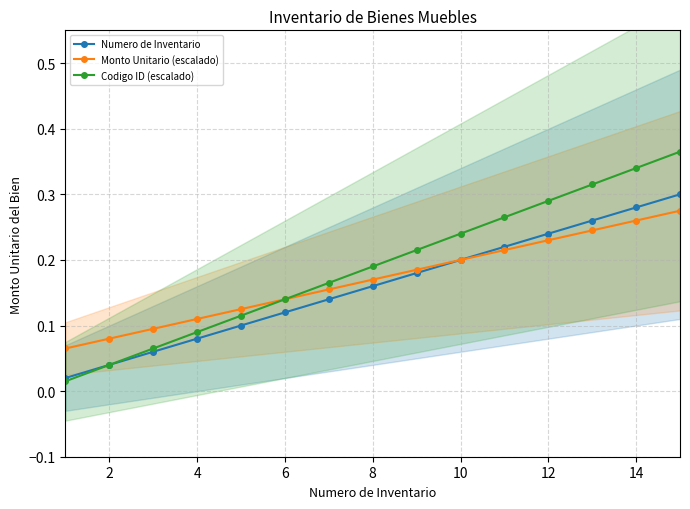

At how many categories does at least one series exceed 0?

15